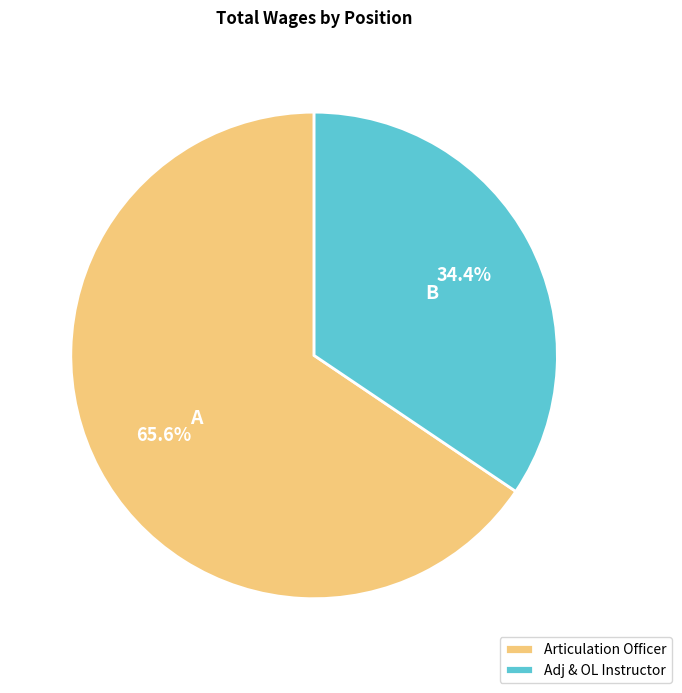

Does Adj & OL Instructor represent more than half of the total?

No